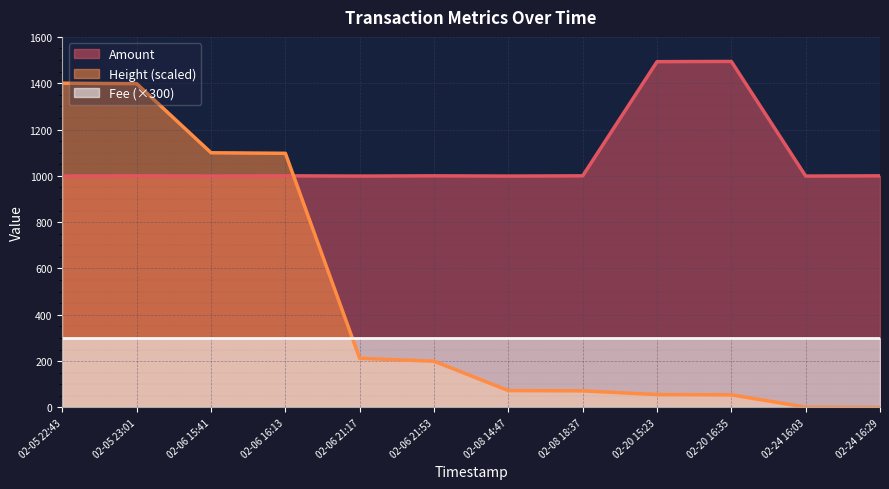

What is the total value across all series at 02-05 22:43?

2699.0